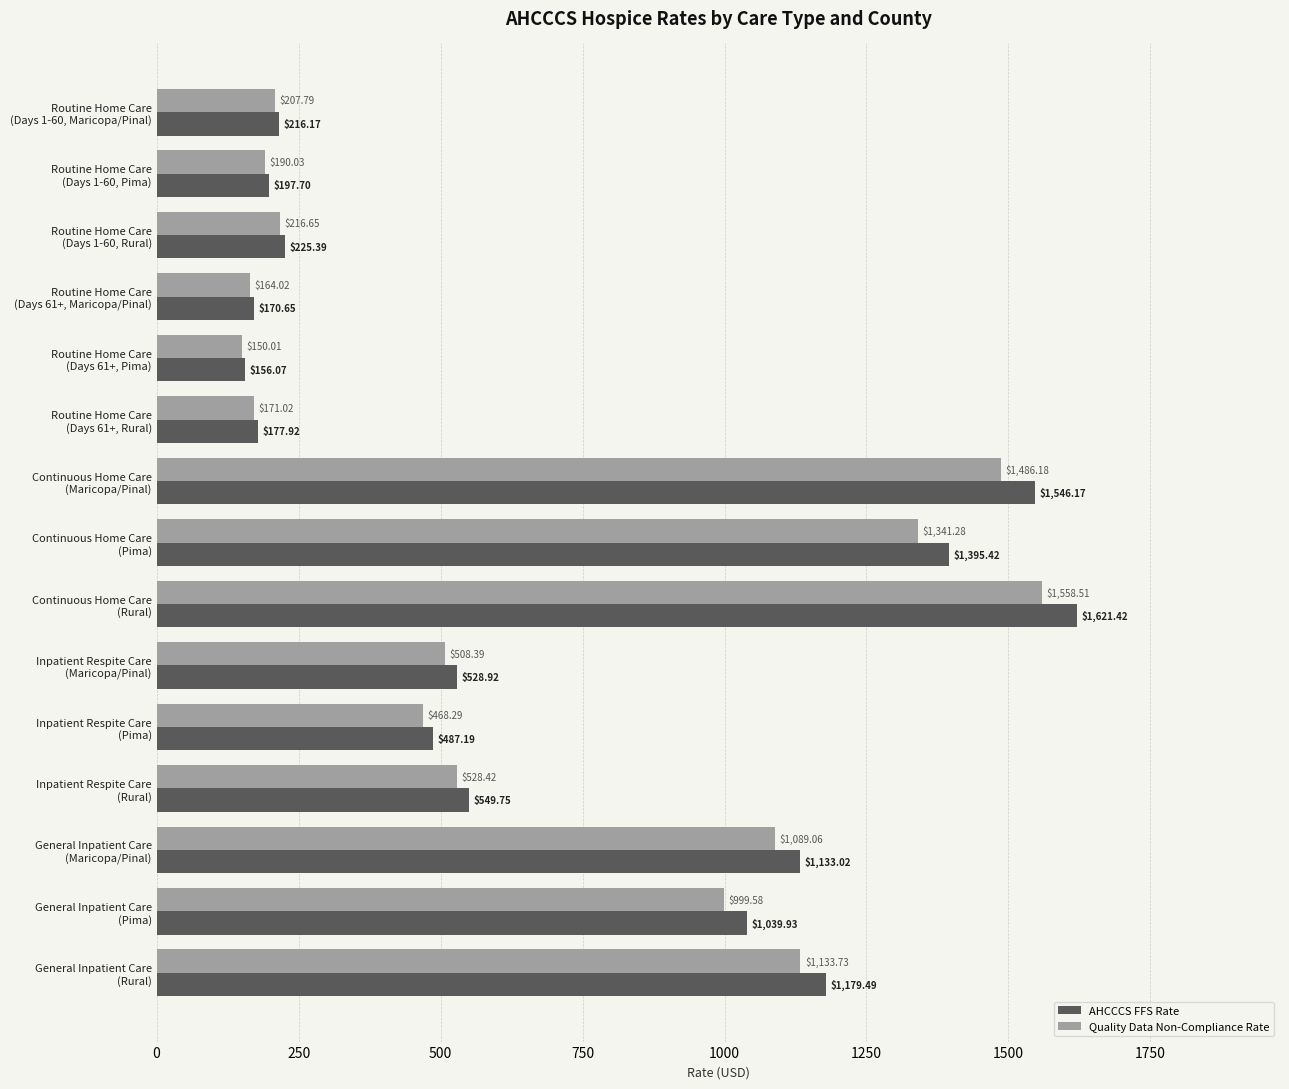

Rank the series by their average value, from lowest to highest.

Quality Data Non-Compliance Rate, AHCCCS FFS Rate